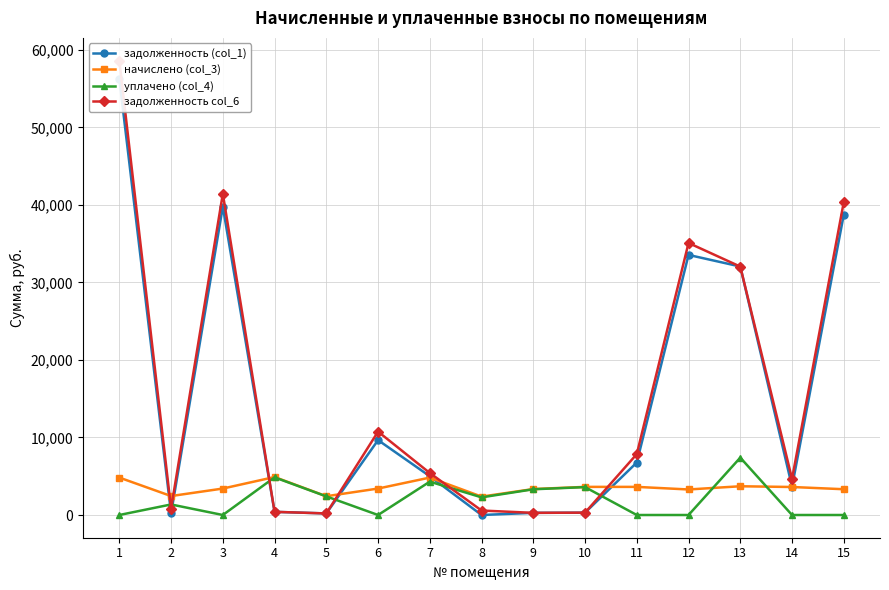

Read the начислено (col_3) value at 3.

3412.6